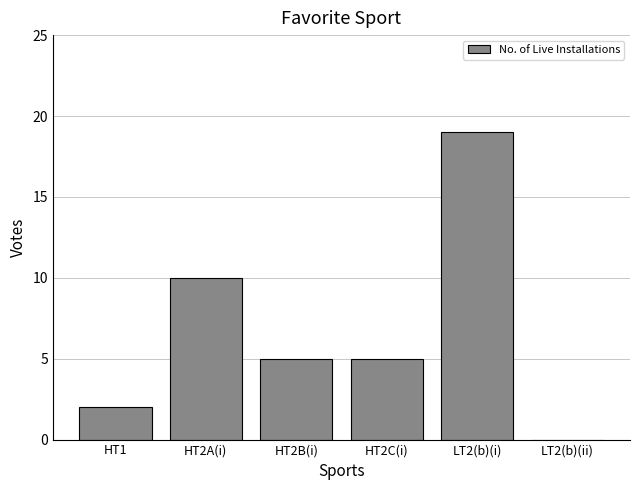

Where does the data first go above 5?

HT2A(i)